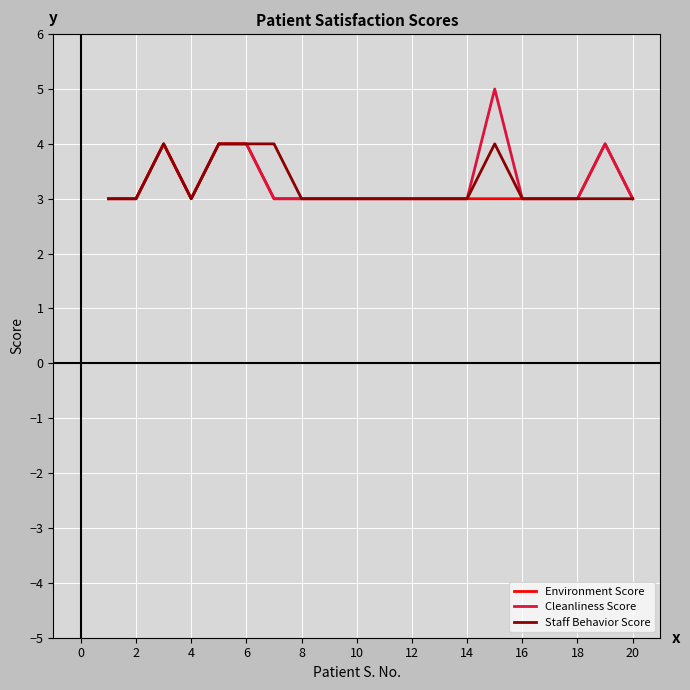

What is the average value of the Environment Score series?

3